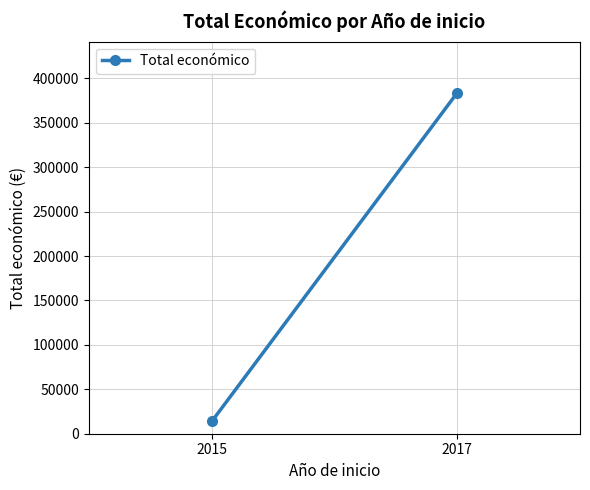

What is the difference between the values at 2015 and 2017?

369938